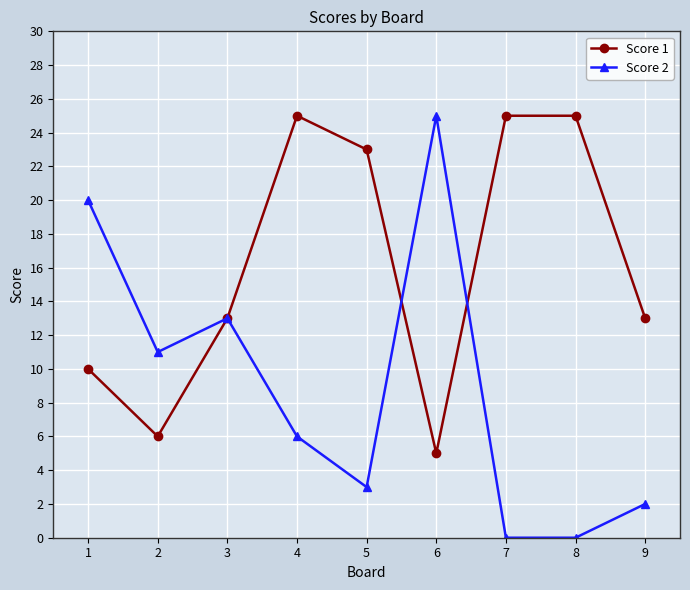

List the series in order of their overall mean, lowest first.

Score 2, Score 1